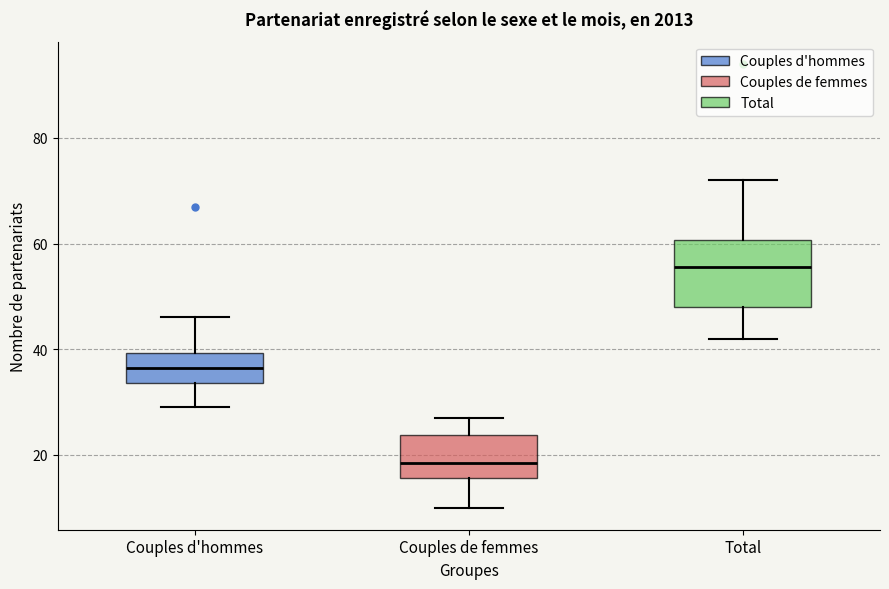

Comparing the boxes themselves (not the whiskers), which one is the tallest?

Total